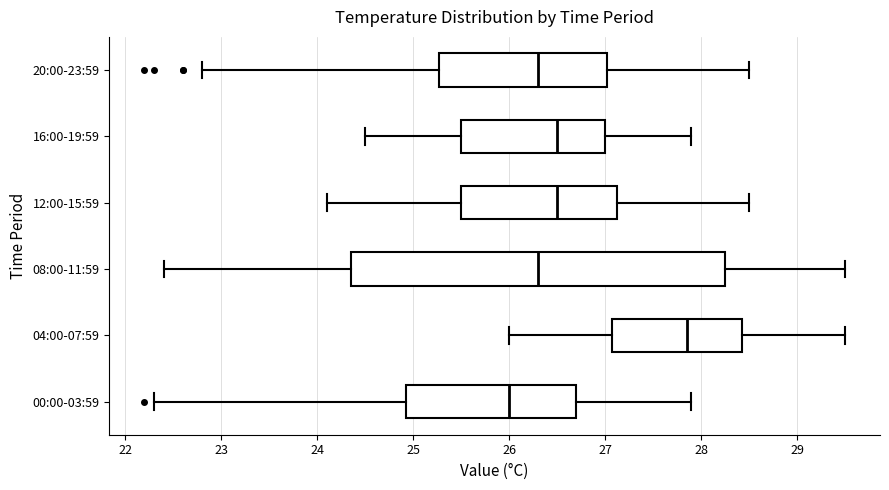

Comparing the boxes themselves (not the whiskers), which one is the widest?

08:00-11:59